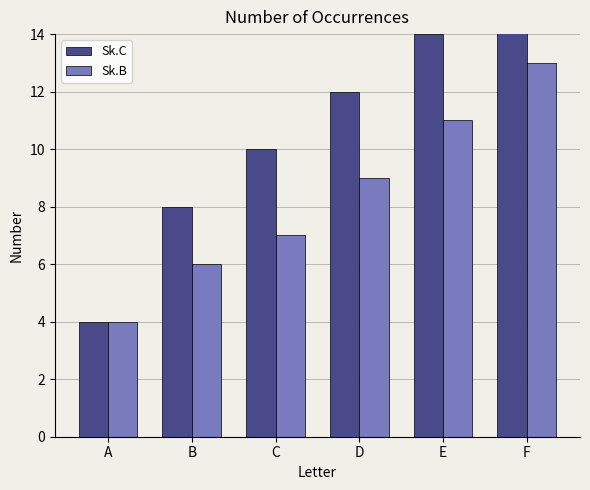

At which category is the sum across all series the highest?

F